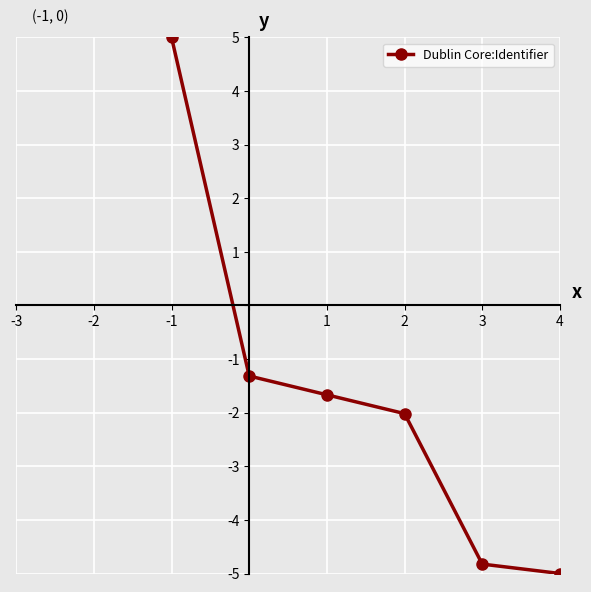

What is the smallest value displayed?

-5.0